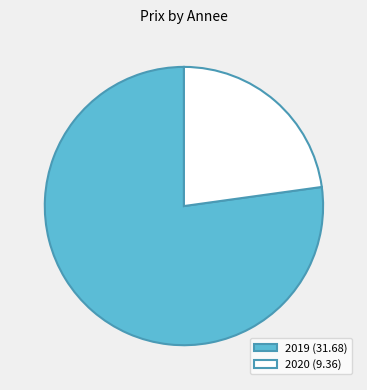

Do 2019 (31.68) and 2020 (9.36) together represent more than half of the pie?

Yes